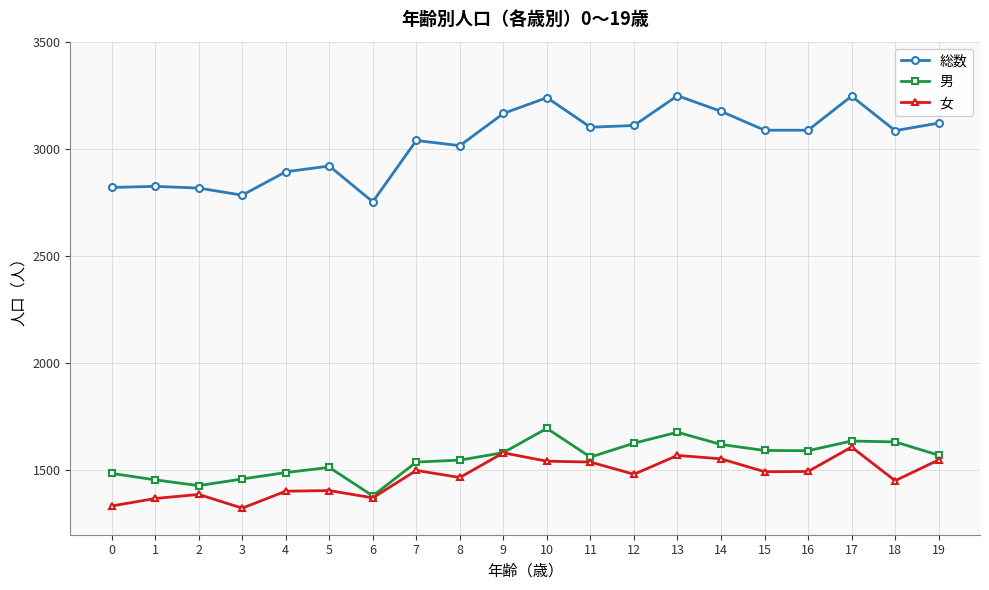

What is the value of the 男 point at the 16th from the left?

1593